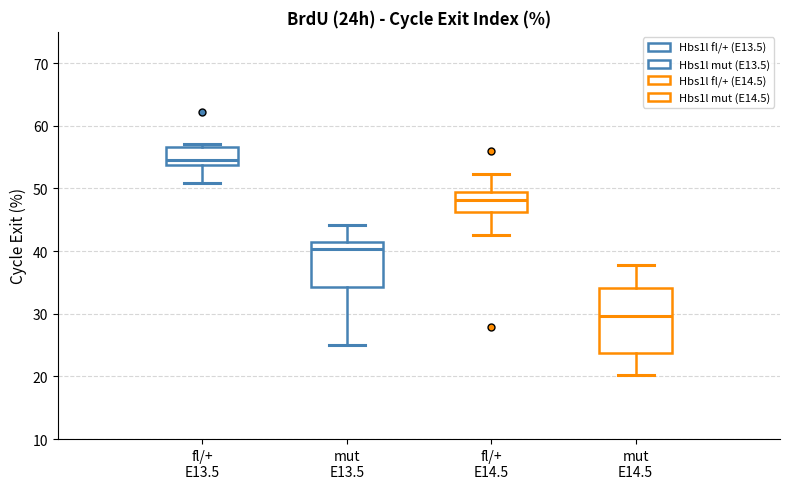

Reading left to right, transcribe this box plot: for each box, give where its median line is, the range the box spans, and where its two whiskers end, as read against the y-axis. The values are not printed on the chart, so give them approximately, as read against the axis.

fl/+ E13.5: median 54 (just above the box's lower edge), box 54 to 57, whiskers 51 to 57 (just above the box's upper edge)
mut E13.5: median 40, box 34 to 42, whiskers 25 to 44
fl/+ E14.5: median 48, box 46 to 49, whiskers 43 to 52
mut E14.5: median 30, box 24 to 34, whiskers 20 to 38